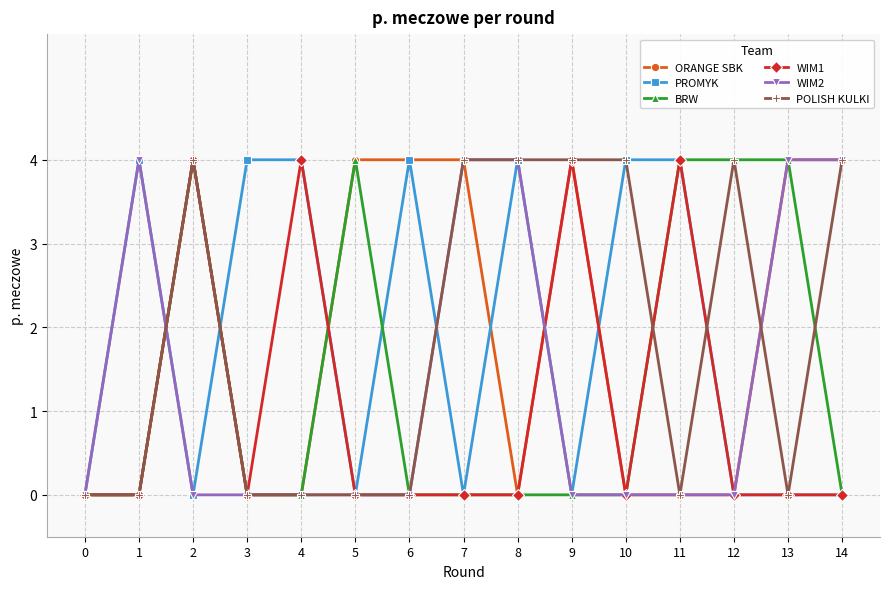

Reading right to left, what are all the values shown in this chart?

ORANGE SBK: 14=4	13=4	12=0	11=0	10=0	9=4	8=0	7=4	6=4	5=4	4=0	3=0	2=4	1=0	0=0
PROMYK: 14=0	13=0	12=0	11=4	10=4	9=0	8=4	7=0	6=4	5=0	4=4	3=4	2=0	1=4	0=0
BRW: 14=0	13=4	12=4	11=4	10=0	9=0	8=0	7=0	6=0	5=4	4=0	3=0	2=4	1=0	0=0
WIM1: 14=0	13=0	12=0	11=4	10=0	9=4	8=0	7=0	6=0	5=0	4=4	3=0	2=4	1=0	0=0
WIM2: 14=4	13=4	12=0	11=0	10=0	9=0	8=4	7=4	6=0	5=0	4=0	3=0	2=0	1=4	0=0
POLISH KULKI: 14=4	13=0	12=4	11=0	10=4	9=4	8=4	7=4	6=0	5=0	4=0	3=0	2=4	1=0	0=0